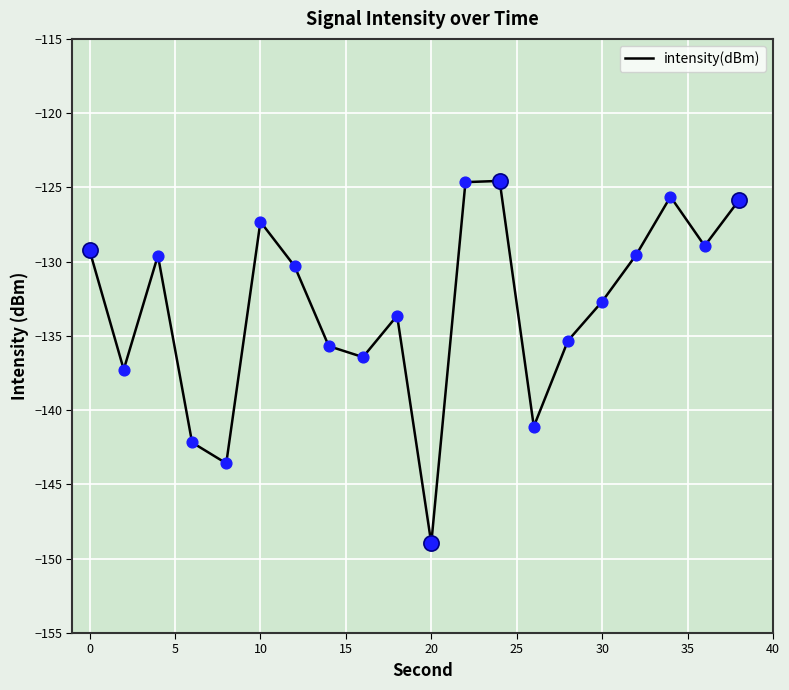

What is the smallest value displayed?

-149.0